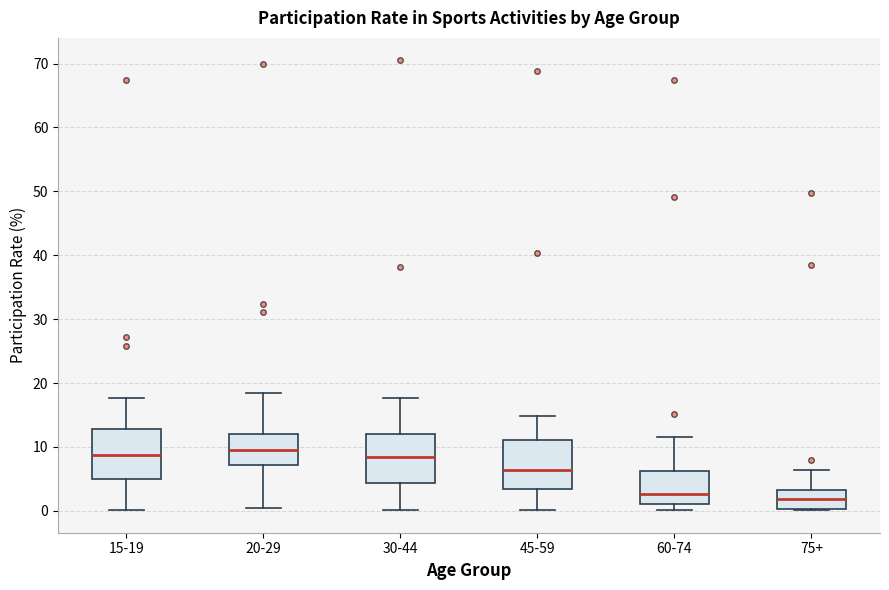

Where does the upper whisker of the box for 30-44 end on the y-axis? The values are not printed on the chart, so give them approximately, as read against the axis.

18